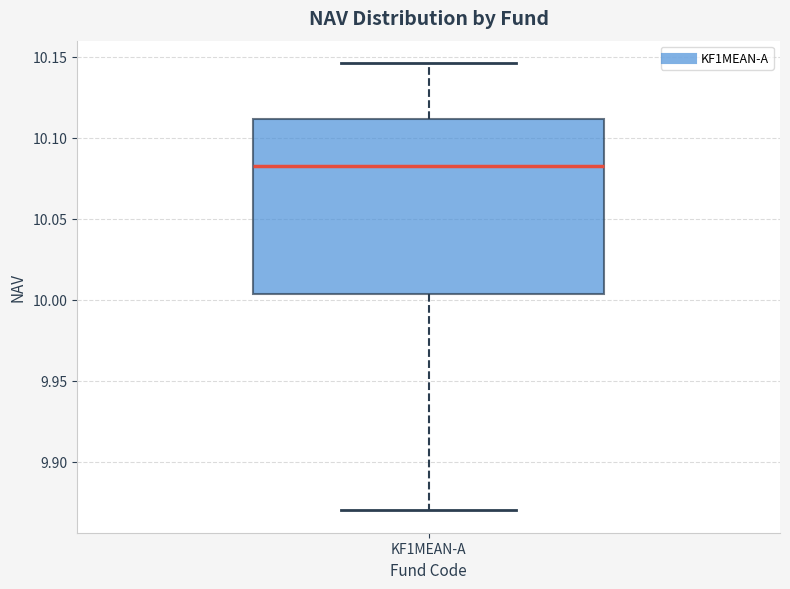

Where is the upper edge of the box for KF1MEAN-A on the y-axis? The values are not printed on the chart, so give them approximately, as read against the axis.

10.110